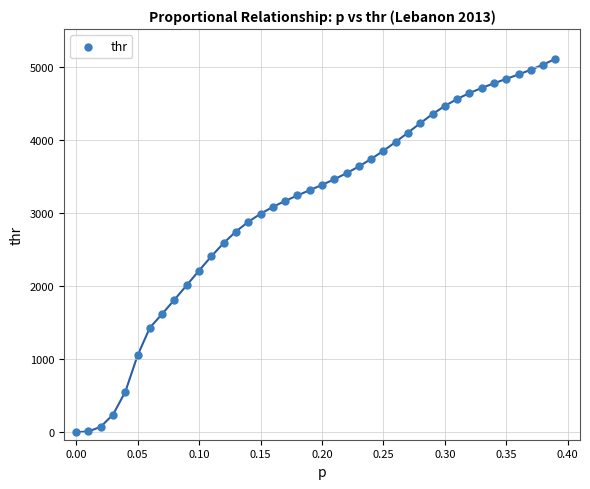

What is the range of Y values (max minus min)?

5115.0